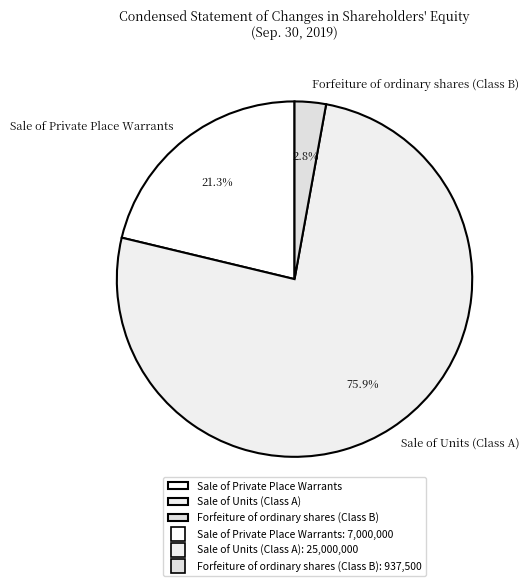

To the nearest percent, what is the combined percentage of Sale of Units (Class A) and Forfeiture of ordinary shares (Class B)?

79%